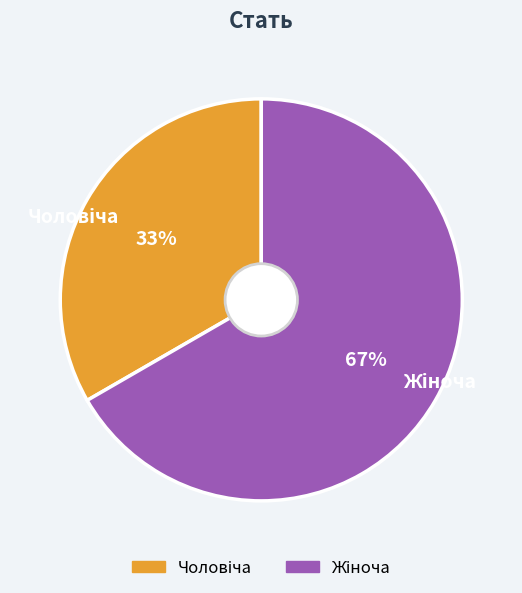

Is there a majority slice in this chart?

Yes